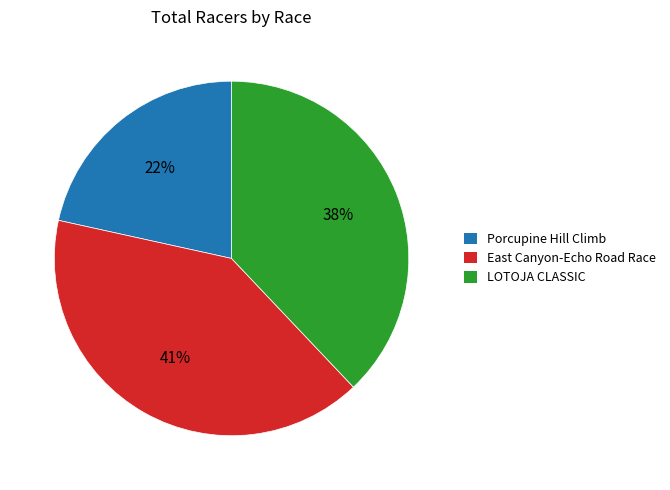

To the nearest percent, what portion does Porcupine Hill Climb represent?

22%